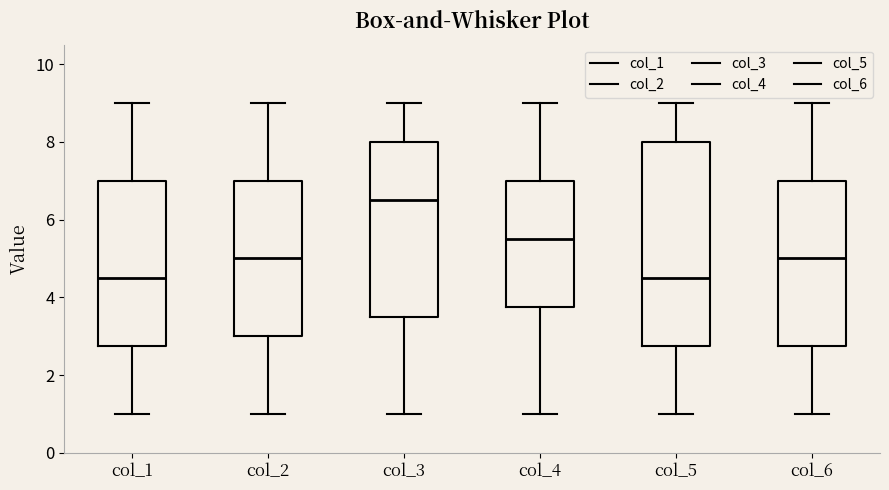

Reading left to right, read every box against the y-axis: the position of its median line, the range the box covers, and the ends of its whiskers. The values are not printed on the chart, so give them approximately, as read against the axis.

col_1: median 4.6, box 2.8 to 7.0, whiskers 1.0 to 9.0
col_2: median 5.0, box 3.0 to 7.0, whiskers 1.0 to 9.0
col_3: median 6.6, box 3.6 to 8.0, whiskers 1.0 to 9.0
col_4: median 5.6, box 3.8 to 7.0, whiskers 1.0 to 9.0
col_5: median 4.6, box 2.8 to 8.0, whiskers 1.0 to 9.0
col_6: median 5.0, box 2.8 to 7.0, whiskers 1.0 to 9.0